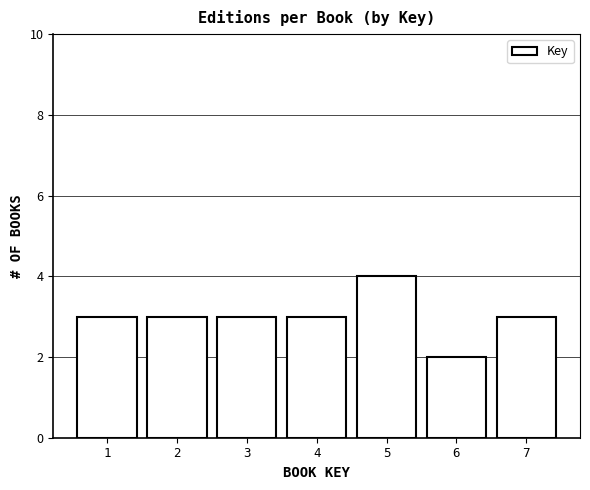

Reading left to right, list all the values displayed in this chart.

1=3	2=3	3=3	4=3	5=4	6=2	7=3